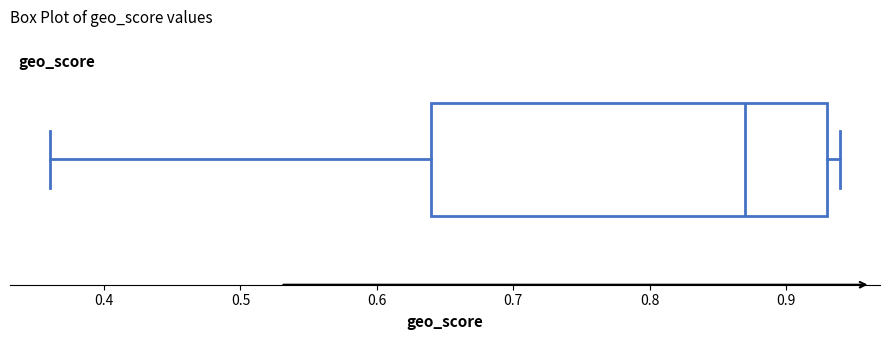

Where is the left edge of the box on the x-axis? The values are not printed on the chart, so give them approximately, as read against the axis.

0.64